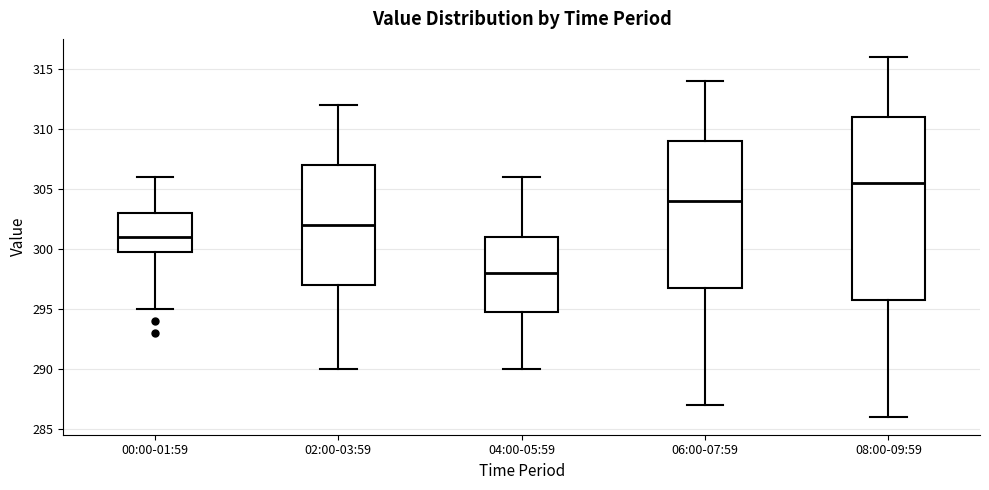

Where is the lower edge of the box for 08:00-09:59 on the y-axis? The values are not printed on the chart, so give them approximately, as read against the axis.

296.0